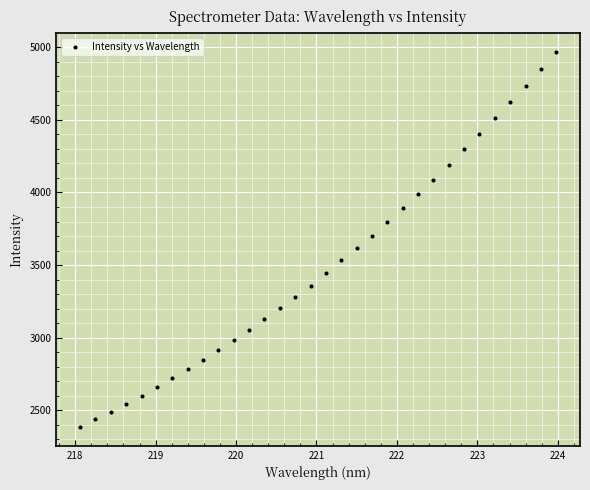

What is the range of X values (max minus min)?

5.9